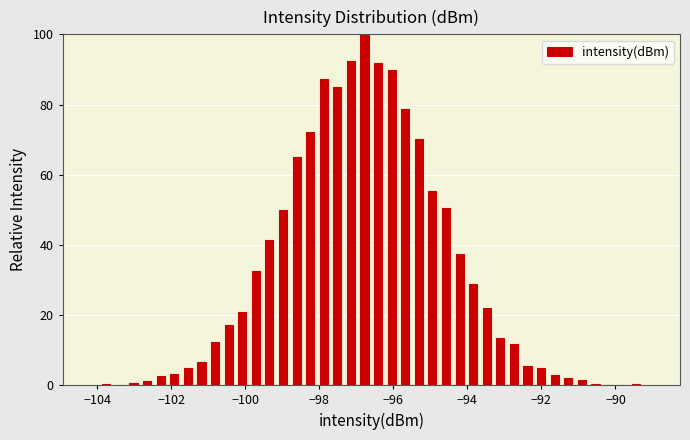

Around what value on the x-axis is the tallest bar? Give the approximate position of its centre, as read against the axis.

-96.8